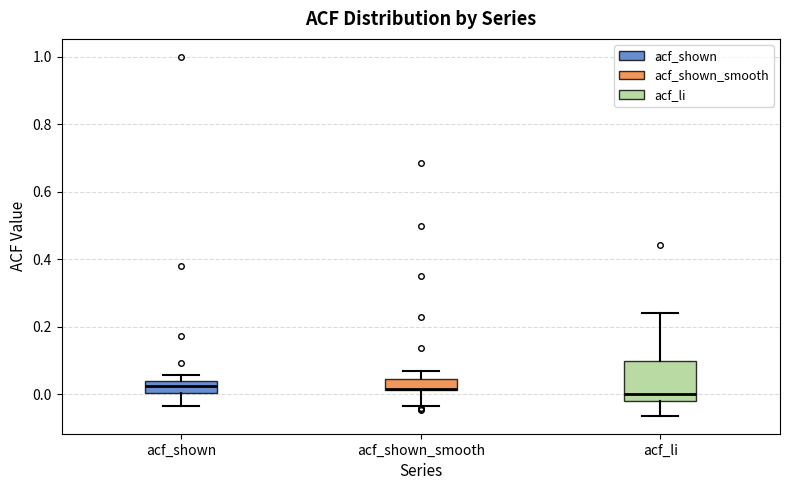

Comparing the boxes themselves (not the whiskers), which one is the tallest?

acf_li